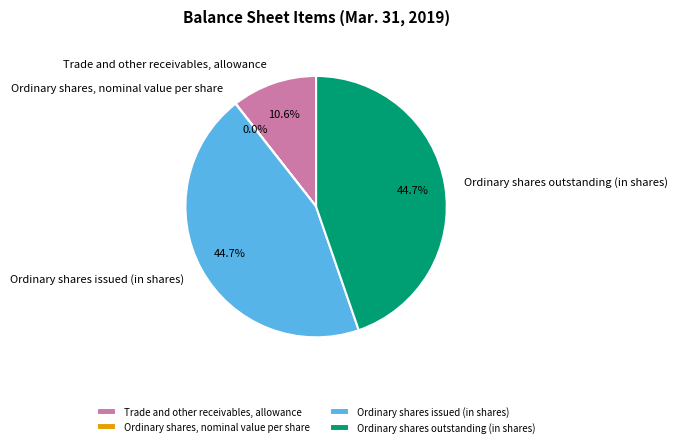

True or false: Trade and other receivables, allowance accounts for 11% of the total.

True